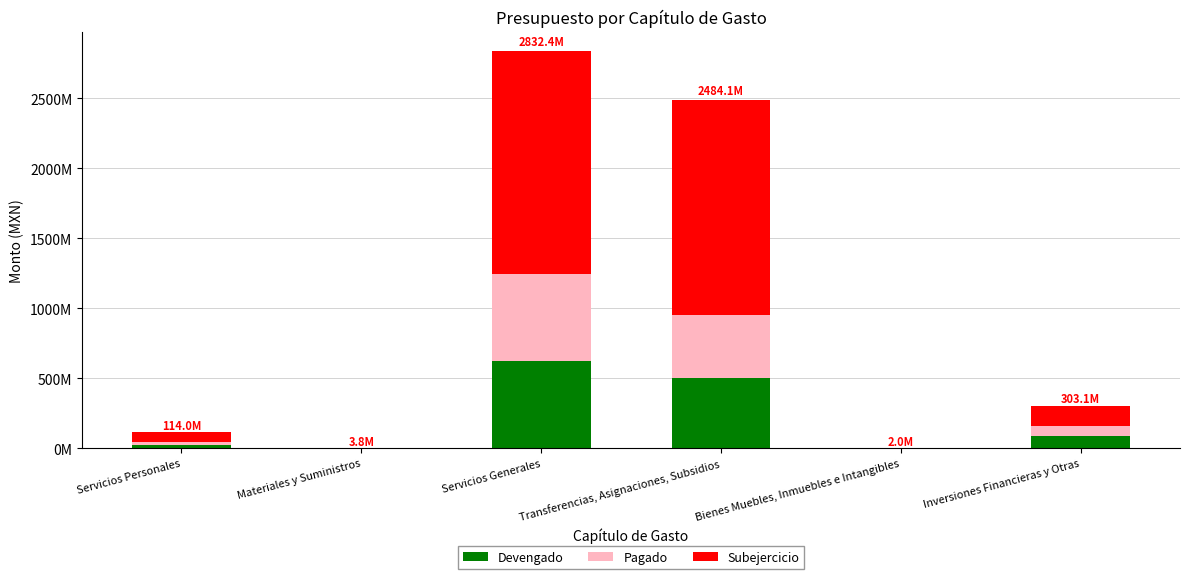

Which series has the largest total across all categories?

Subejercicio